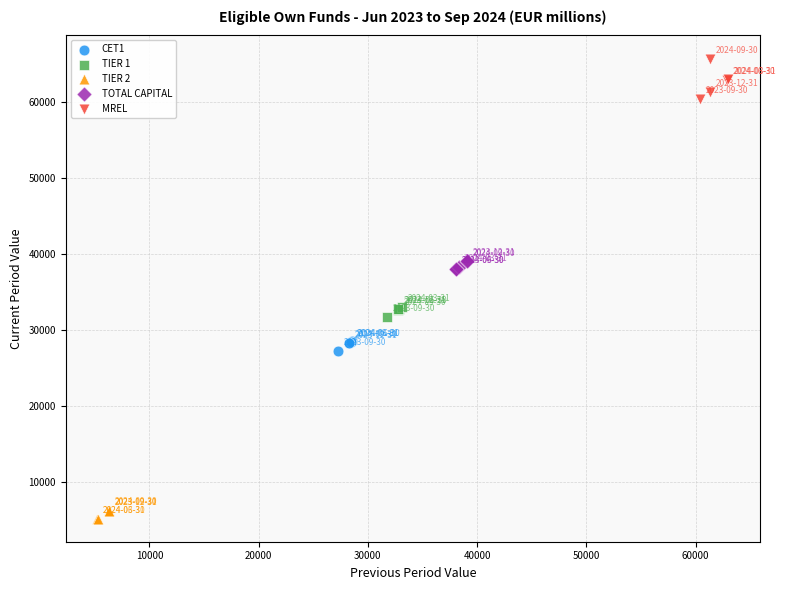

Which series has the widest spread of Y values?

MREL